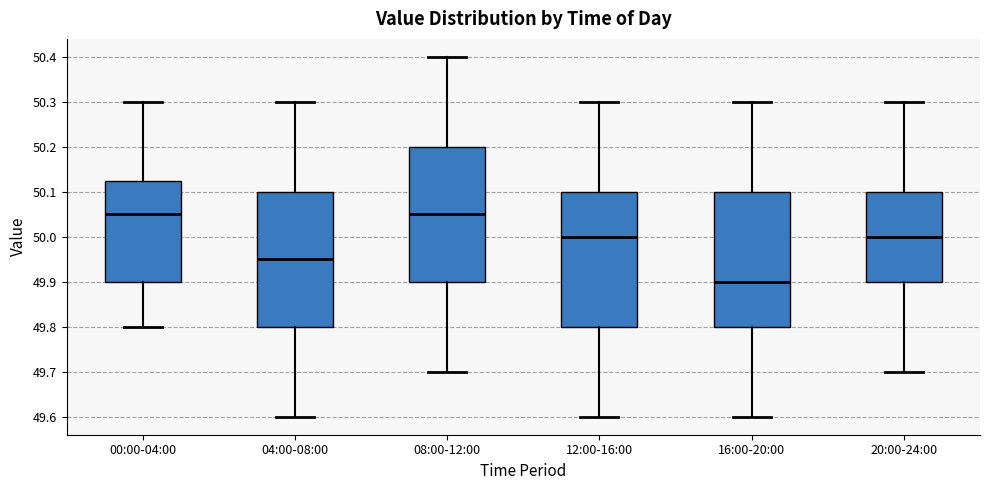

Reading left to right, transcribe this box plot: for each box, give where its median line is, the range the box spans, and where its two whiskers end, as read against the y-axis. The values are not printed on the chart, so give them approximately, as read against the axis.

00:00-04:00: median 50.05, box 49.90 to 50.13, whiskers 49.80 to 50.30
04:00-08:00: median 49.95, box 49.80 to 50.10, whiskers 49.60 to 50.30
08:00-12:00: median 50.05, box 49.90 to 50.20, whiskers 49.70 to 50.40
12:00-16:00: median 50.00, box 49.80 to 50.10, whiskers 49.60 to 50.30
16:00-20:00: median 49.90, box 49.80 to 50.10, whiskers 49.60 to 50.30
20:00-24:00: median 50.00, box 49.90 to 50.10, whiskers 49.70 to 50.30